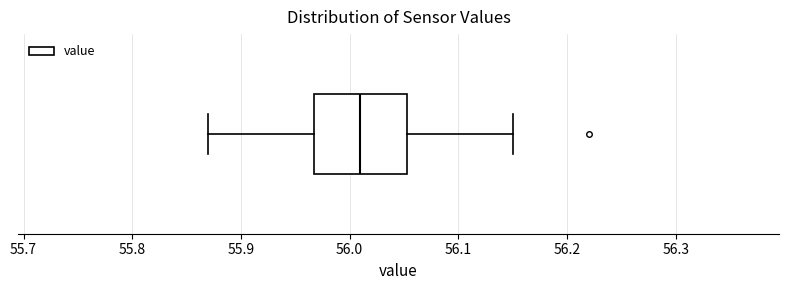

Read this box plot against the x-axis: the position of the median line, the range covered by the box, and the ends of both whiskers. The values are not printed on the chart, so give them approximately, as read against the axis.

median 56.01, box 55.97 to 56.05, whiskers 55.87 to 56.15